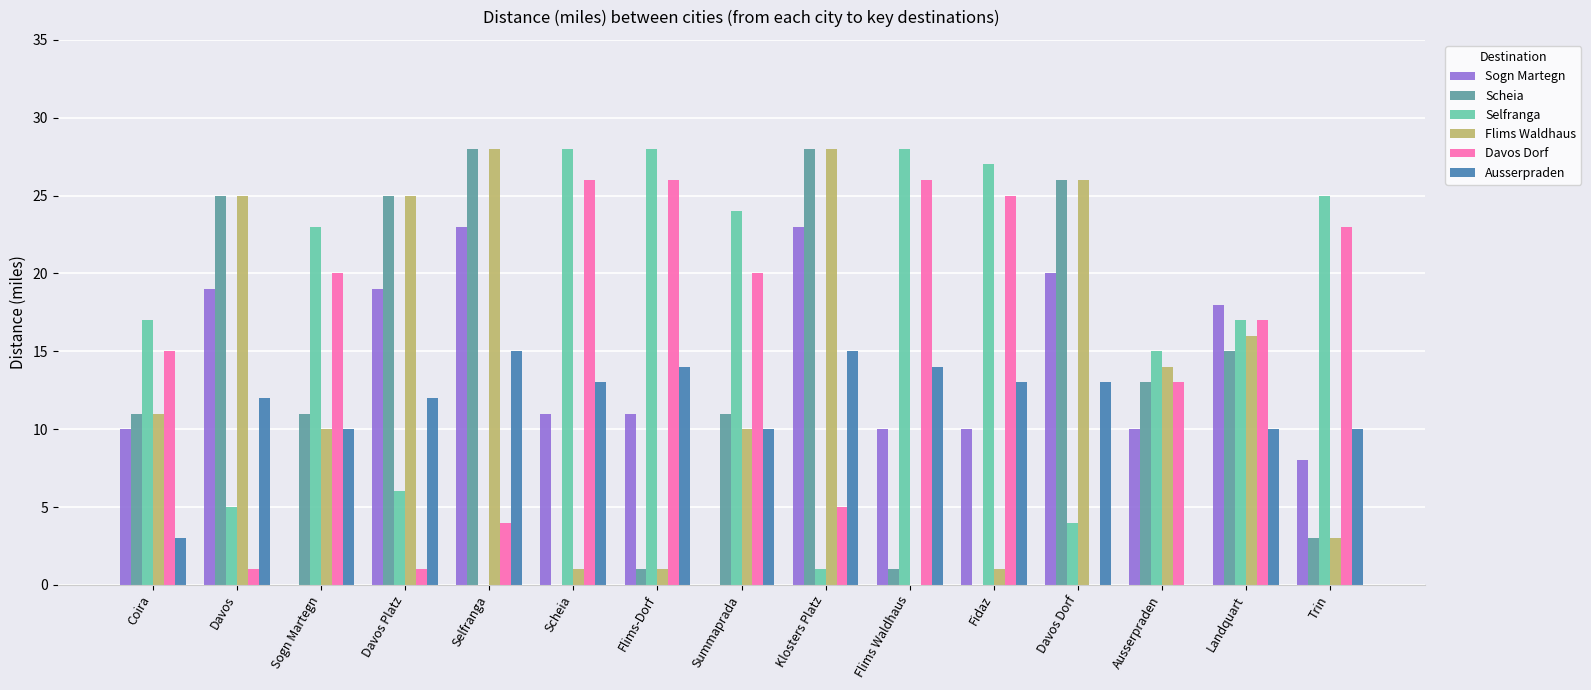

Reading right to left, extract all data points from this chart.

Sogn Martegn: Trin=8	Landquart=18	Ausserpraden=10	Davos Dorf=20	Fidaz=10	Flims Waldhaus=10	Klosters Platz=23	Summaprada=0	Flims-Dorf=11	Scheia=11	Selfranga=23	Davos Platz=19	Sogn Martegn=0	Davos=19	Coira=10
Scheia: Trin=3	Landquart=15	Ausserpraden=13	Davos Dorf=26	Fidaz=0	Flims Waldhaus=1	Klosters Platz=28	Summaprada=11	Flims-Dorf=1	Scheia=0	Selfranga=28	Davos Platz=25	Sogn Martegn=11	Davos=25	Coira=11
Selfranga: Trin=25	Landquart=17	Ausserpraden=15	Davos Dorf=4	Fidaz=27	Flims Waldhaus=28	Klosters Platz=1	Summaprada=24	Flims-Dorf=28	Scheia=28	Selfranga=0	Davos Platz=6	Sogn Martegn=23	Davos=5	Coira=17
Flims Waldhaus: Trin=3	Landquart=16	Ausserpraden=14	Davos Dorf=26	Fidaz=1	Flims Waldhaus=0	Klosters Platz=28	Summaprada=10	Flims-Dorf=1	Scheia=1	Selfranga=28	Davos Platz=25	Sogn Martegn=10	Davos=25	Coira=11
Davos Dorf: Trin=23	Landquart=17	Ausserpraden=13	Davos Dorf=0	Fidaz=25	Flims Waldhaus=26	Klosters Platz=5	Summaprada=20	Flims-Dorf=26	Scheia=26	Selfranga=4	Davos Platz=1	Sogn Martegn=20	Davos=1	Coira=15
Ausserpraden: Trin=10	Landquart=10	Ausserpraden=0	Davos Dorf=13	Fidaz=13	Flims Waldhaus=14	Klosters Platz=15	Summaprada=10	Flims-Dorf=14	Scheia=13	Selfranga=15	Davos Platz=12	Sogn Martegn=10	Davos=12	Coira=3